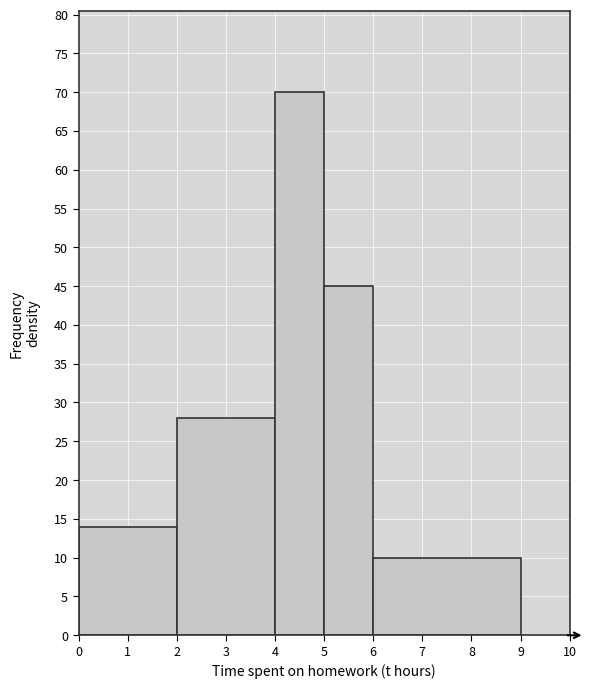

Reading left to right, list every bar in this chart as the range it spans on the x-axis followed by its height. The values are not printed on the chart, so give them approximately, as read against the axis.

0 to 2: 14
2 to 4: 28
4 to 5: 70
5 to 6: 45
6 to 9: 10